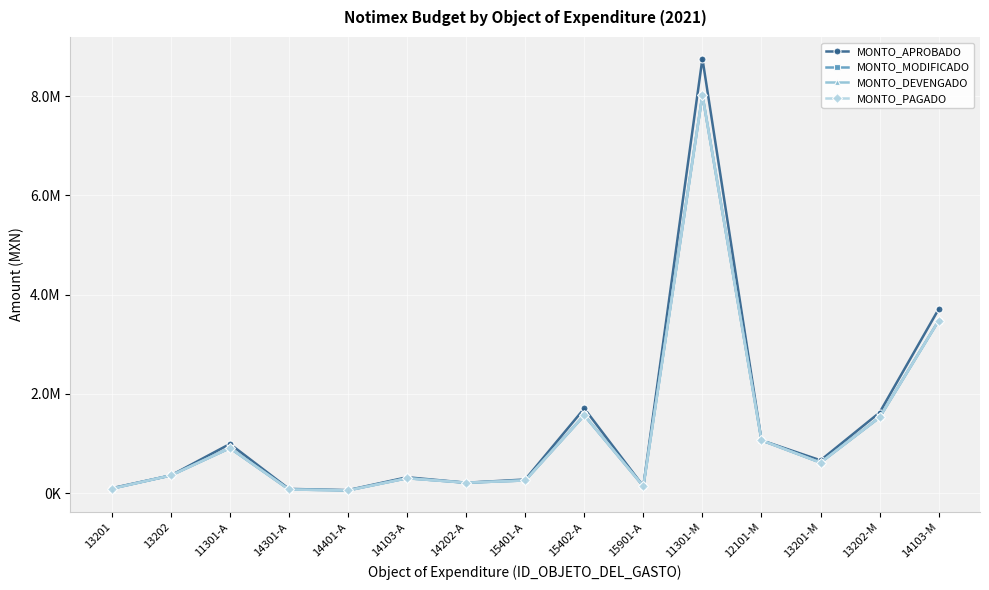

Reading left to right, what are all the values shown in this chart?

MONTO_APROBADO: 13201=97021	13202=354980	11301-A=989871	14301-A=83235	14401-A=58487	14103-A=318300	14202-A=208079	15401-A=272767	15402-A=1705111	15901-A=137739	11301-M=8760719	12101-M=1062831	13201-M=659320	13202-M=1622704	14103-M=3708172
MONTO_MODIFICADO: 13201=88483	13202=354980	11301-A=906601	14301-A=71873	14401-A=53613	14103-A=298497	14202-A=208079	15401-A=254274	15402-A=1567252	15901-A=137739	11301-M=8023747	12101-M=1062831	13201-M=614090	13202-M=1524631	14103-M=3476298
MONTO_DEVENGADO: 13201=88483	13202=354980	11301-A=906601	14301-A=71873	14401-A=53613	14103-A=298497	14202-A=208079	15401-A=254274	15402-A=1567252	15901-A=137739	11301-M=8023747	12101-M=1062831	13201-M=614090	13202-M=1524631	14103-M=3476298
MONTO_PAGADO: 13201=88483	13202=354980	11301-A=906601	14301-A=71873	14401-A=53613	14103-A=298497	14202-A=208079	15401-A=254274	15402-A=1567252	15901-A=137739	11301-M=8023747	12101-M=1062831	13201-M=614090	13202-M=1524631	14103-M=3476298